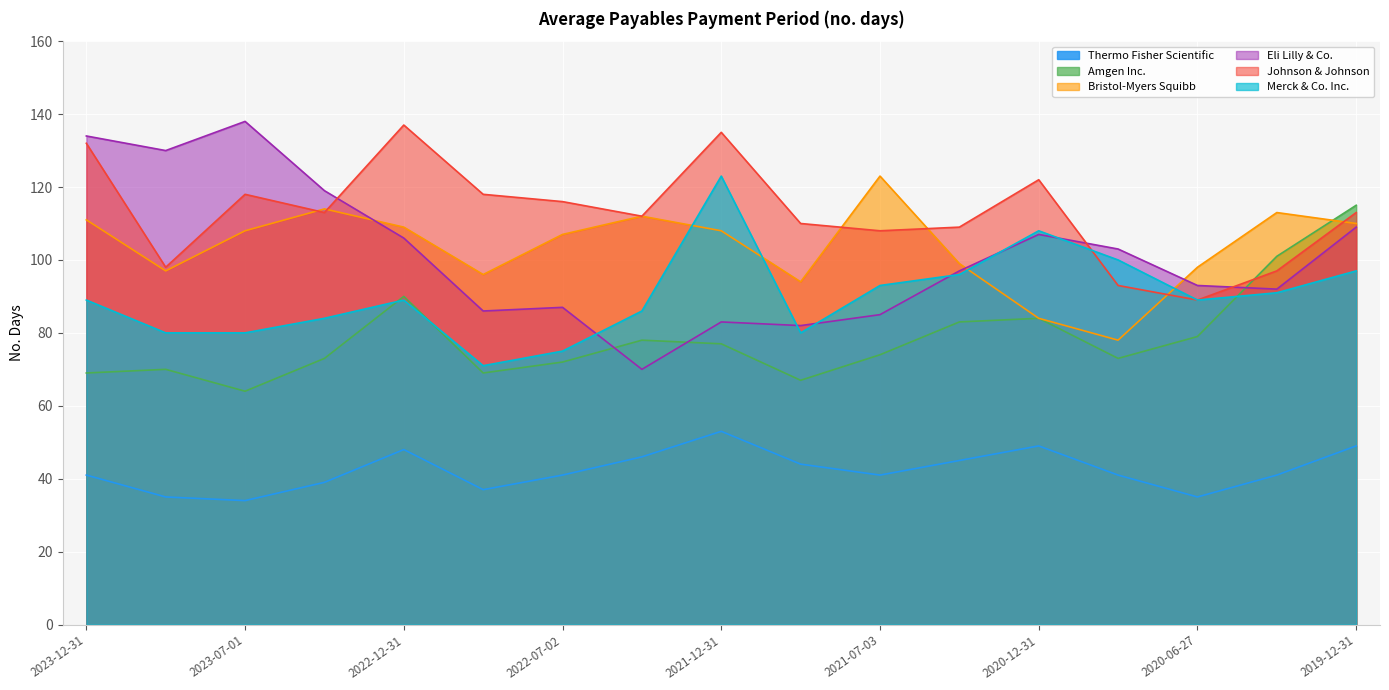

Reading right to left, transcribe all the data shown in this chart.

Thermo Fisher Scientific: 2019-12-31=49	2020-03-28=41	2020-06-27=35	2020-09-26=41	2020-12-31=49	2021-04-03=45	2021-07-03=41	2021-10-02=44	2021-12-31=53	2022-04-02=46	2022-07-02=41	2022-10-01=37	2022-12-31=48	2023-04-01=39	2023-07-01=34	2023-09-30=35	2023-12-31=41
Amgen Inc.: 2019-12-31=115	2020-03-28=101	2020-06-27=79	2020-09-26=73	2020-12-31=84	2021-04-03=83	2021-07-03=74	2021-10-02=67	2021-12-31=77	2022-04-02=78	2022-07-02=72	2022-10-01=69	2022-12-31=90	2023-04-01=73	2023-07-01=64	2023-09-30=70	2023-12-31=69
Bristol-Myers Squibb: 2019-12-31=110	2020-03-28=113	2020-06-27=98	2020-09-26=78	2020-12-31=84	2021-04-03=99	2021-07-03=123	2021-10-02=94	2021-12-31=108	2022-04-02=112	2022-07-02=107	2022-10-01=96	2022-12-31=109	2023-04-01=114	2023-07-01=108	2023-09-30=97	2023-12-31=111
Eli Lilly & Co.: 2019-12-31=109	2020-03-28=92	2020-06-27=93	2020-09-26=103	2020-12-31=107	2021-04-03=97	2021-07-03=85	2021-10-02=82	2021-12-31=83	2022-04-02=70	2022-07-02=87	2022-10-01=86	2022-12-31=106	2023-04-01=119	2023-07-01=138	2023-09-30=130	2023-12-31=134
Johnson & Johnson: 2019-12-31=113	2020-03-28=97	2020-06-27=89	2020-09-26=93	2020-12-31=122	2021-04-03=109	2021-07-03=108	2021-10-02=110	2021-12-31=135	2022-04-02=112	2022-07-02=116	2022-10-01=118	2022-12-31=137	2023-04-01=113	2023-07-01=118	2023-09-30=98	2023-12-31=132
Merck & Co. Inc.: 2019-12-31=97	2020-03-28=91	2020-06-27=89	2020-09-26=100	2020-12-31=108	2021-04-03=96	2021-07-03=93	2021-10-02=80	2021-12-31=123	2022-04-02=86	2022-07-02=75	2022-10-01=71	2022-12-31=89	2023-04-01=84	2023-07-01=80	2023-09-30=80	2023-12-31=89